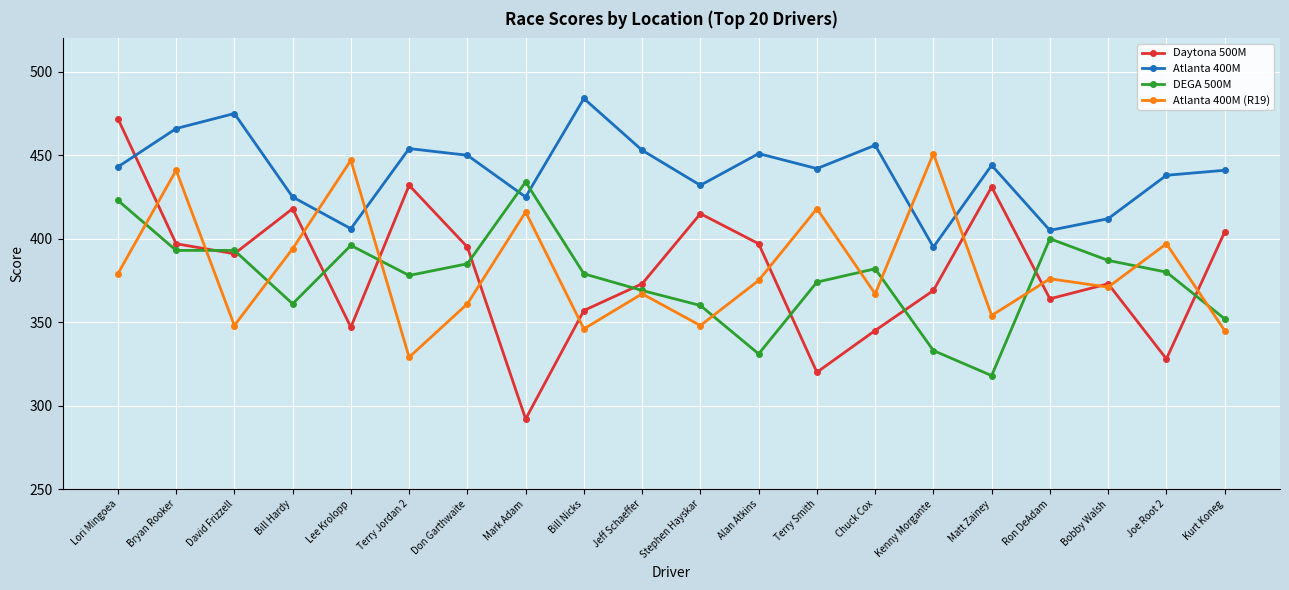

What is the spread (max minus min) of values at Alan Atkins?

120